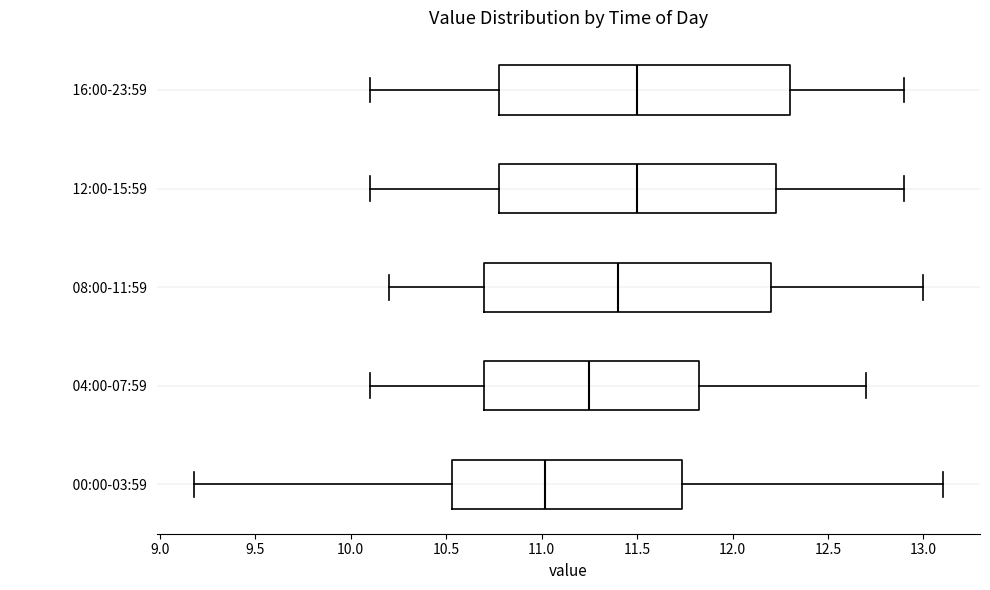

Which box has the furthest to the left median line?

00:00-03:59